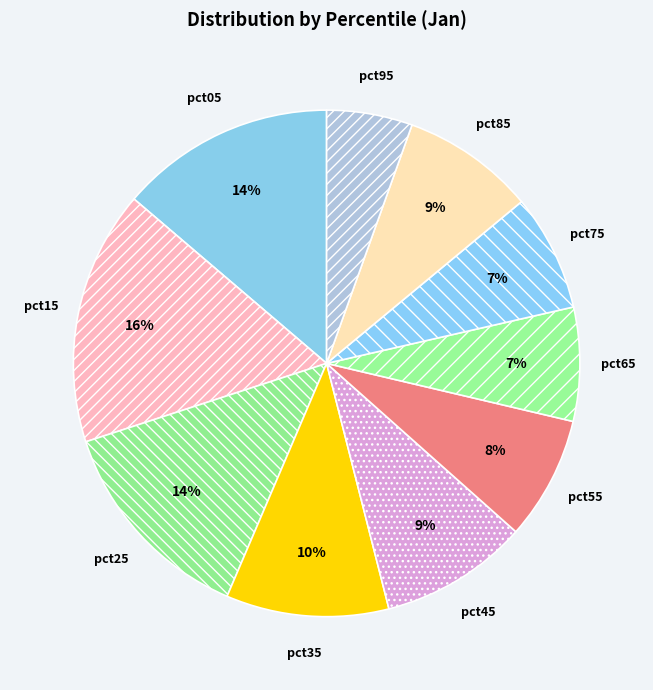

Does any single category account for the majority?

No